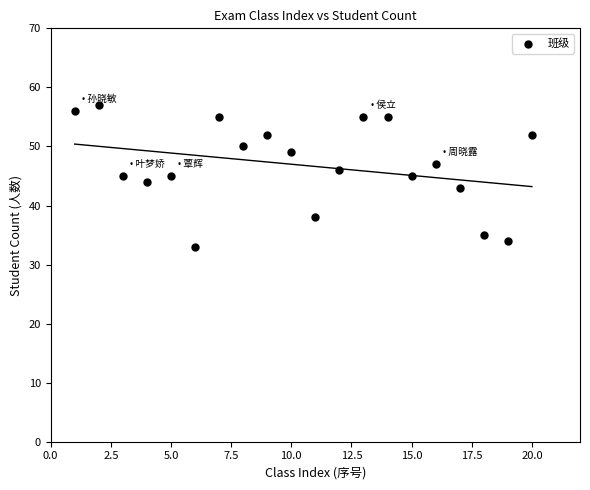

What is the range of X values (max minus min)?

19